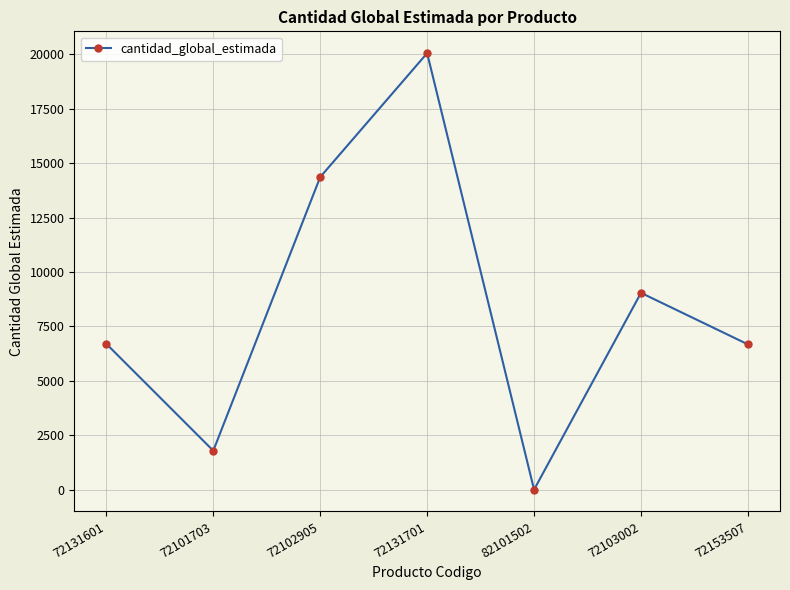

Which label corresponds to the largest value in the chart?

72131701